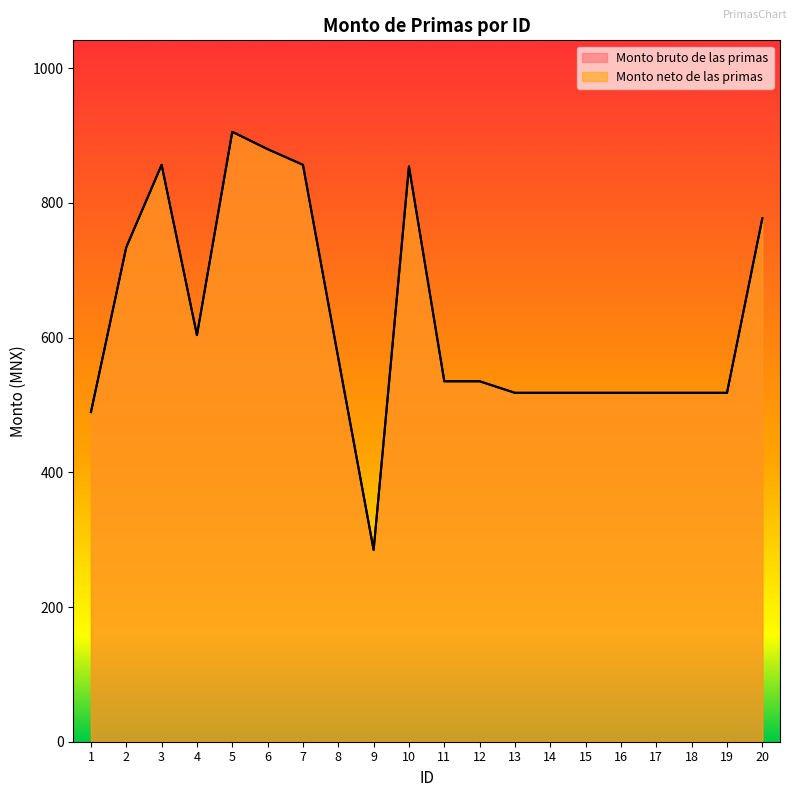

What are all the series names shown in the legend?

Monto bruto de las primas, Monto neto de las primas